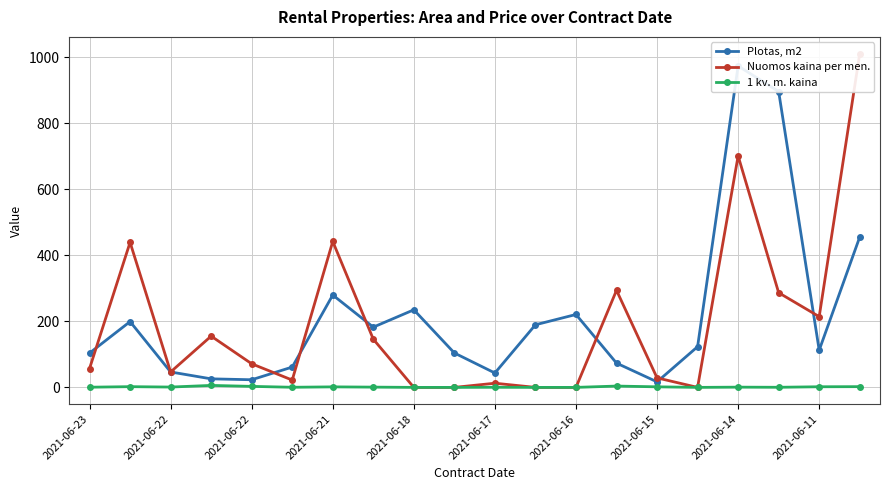

Between 2021-06-11 and 14, which series saw the biggest shift?

Plotas, m2